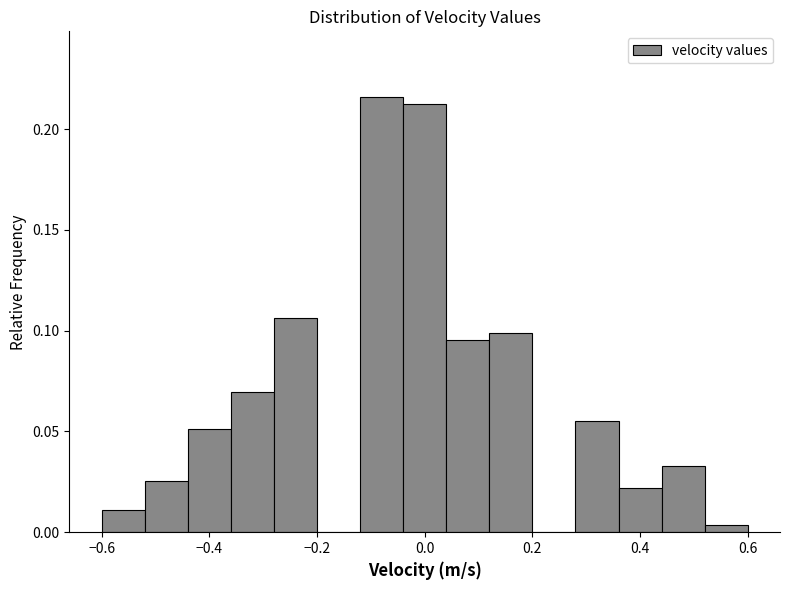

Reading left to right, transcribe this chart: for each bar, give the range it covers on the x-axis and its height. The values are not printed on the chart, so give them approximately, as read against the axis.

-0.60 to -0.52: 0.010
-0.52 to -0.44: 0.025
-0.44 to -0.36: 0.050
-0.36 to -0.28: 0.070
-0.28 to -0.20: 0.105
-0.20 to -0.12: 0
-0.12 to -0.04: 0.215
-0.04 to 0.04: 0.210
0.04 to 0.12: 0.095
0.12 to 0.20: 0.100
0.20 to 0.28: 0
0.28 to 0.36: 0.055
0.36 to 0.44: 0.020
0.44 to 0.52: 0.035
0.52 to 0.60: under 0.005